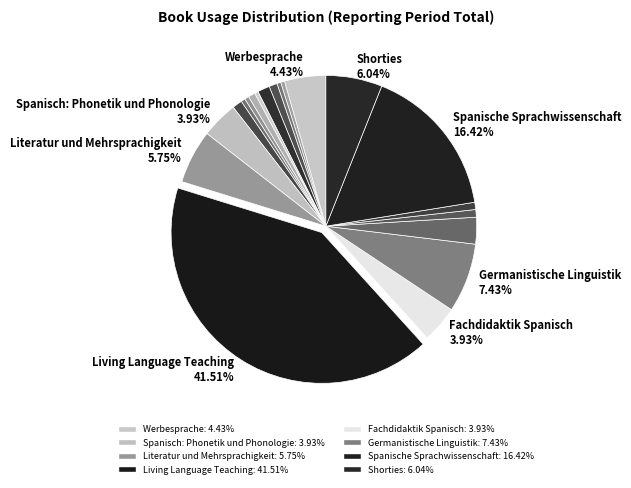

How many segments does this pie chart have?

20